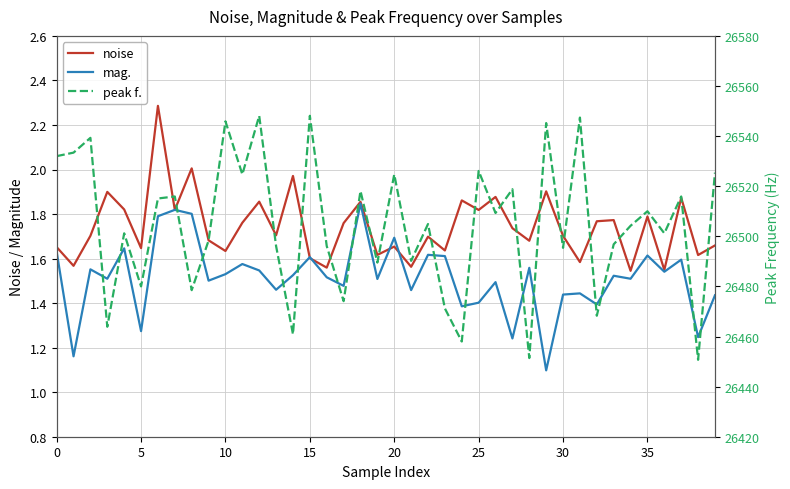

What is the highest value of the mag. series?

1.8